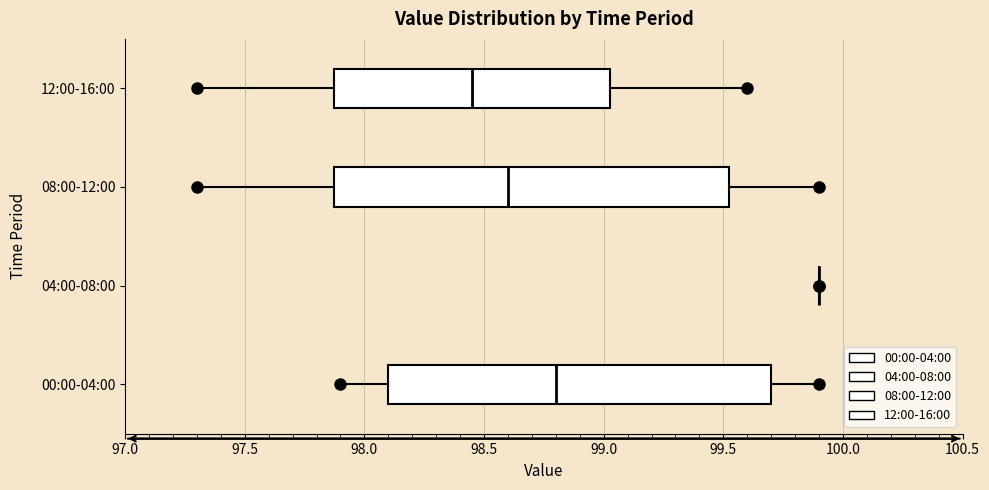

Reading bottom to top, transcribe this box plot: for each box, give where its median line is, the range the box spans, and where its two whiskers end, as read against the x-axis. The values are not printed on the chart, so give them approximately, as read against the axis.

00:00-04:00: median 98.80, box 98.10 to 99.70, whiskers 97.90 to 99.90
04:00-08:00: box collapsed to a line at 99.90, whiskers 99.90 to 99.90
08:00-12:00: median 98.60, box 97.90 to 99.55, whiskers 97.30 to 99.90
12:00-16:00: median 98.45, box 97.90 to 99.05, whiskers 97.30 to 99.60